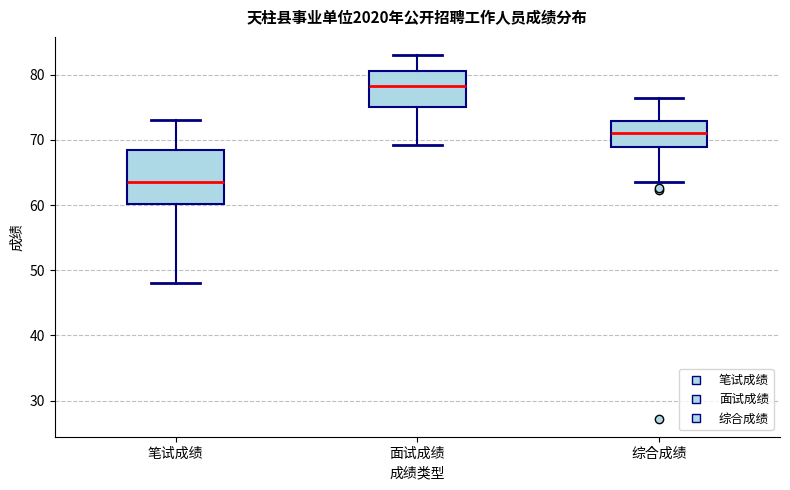

Which box is the tallest, from its lower edge to its upper edge?

笔试成绩